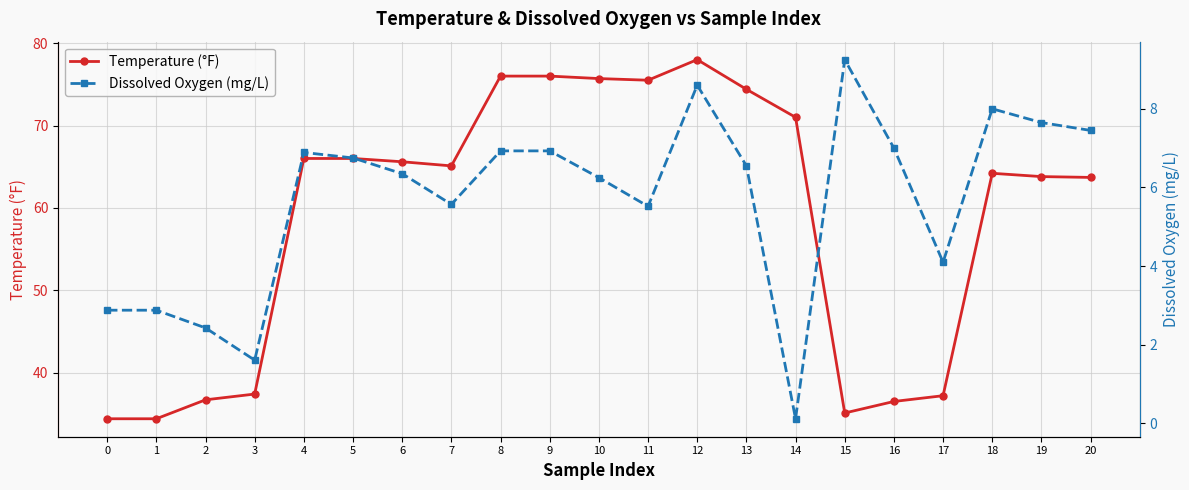

Reading left to right, extract all data points from this chart.

Temperature (°F): 34.4	34.4	36.7	37.4	66.0	66.0	65.6	65.1	76.0	76.0	75.7	75.5	78.0	74.4	71.0	35.1	36.5	37.2	64.2	63.8	63.7
Dissolved Oxygen (mg/L): 2.9	2.9	2.4	1.6	6.9	6.8	6.3	5.6	6.9	6.9	6.2	5.5	8.6	6.5	0.1	9.2	7.0	4.1	8.0	7.7	7.5